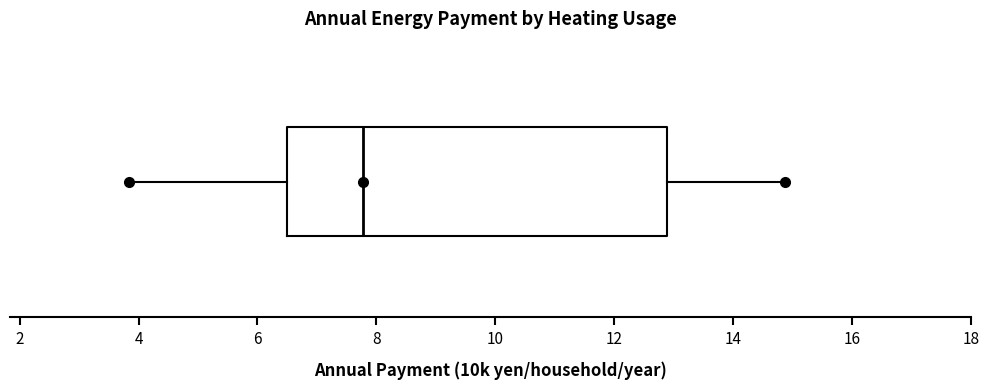

Where does the right whisker of the box end on the x-axis? The values are not printed on the chart, so give them approximately, as read against the axis.

14.8